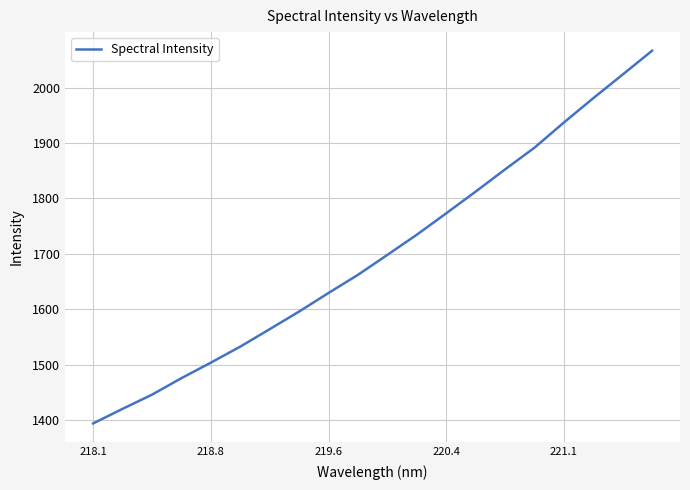

Count the number of categories in the chart.

20